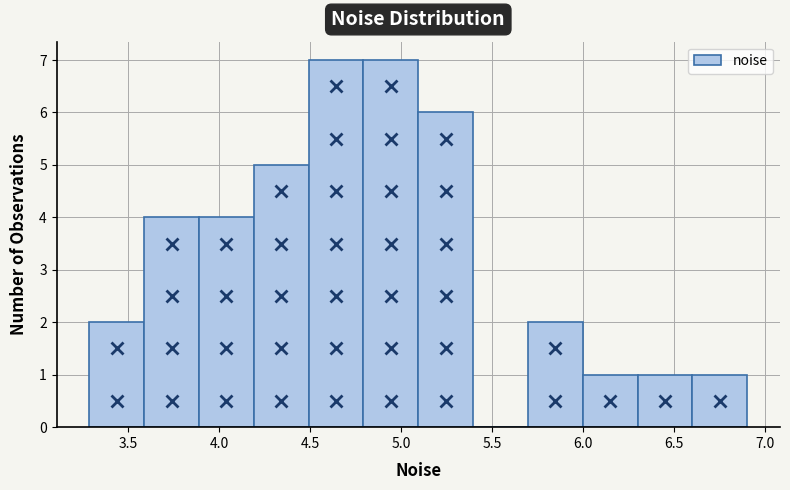

Reading left to right, transcribe this chart: for each bar, give the range it covers on the x-axis and its height. Neither the bar edges nor the heights are printed on the chart, so give them approximately, as read against the axes.

3.3 to 3.6: 2
3.6 to 3.9: 4
3.9 to 4.2: 4
4.2 to 4.5: 5
4.5 to 4.8: 7
4.8 to 5.1: 7
5.1 to 5.4: 6
5.4 to 5.7: 0
5.7 to 6.0: 2
6.0 to 6.3: 1
6.3 to 6.6: 1
6.6 to 6.9: 1